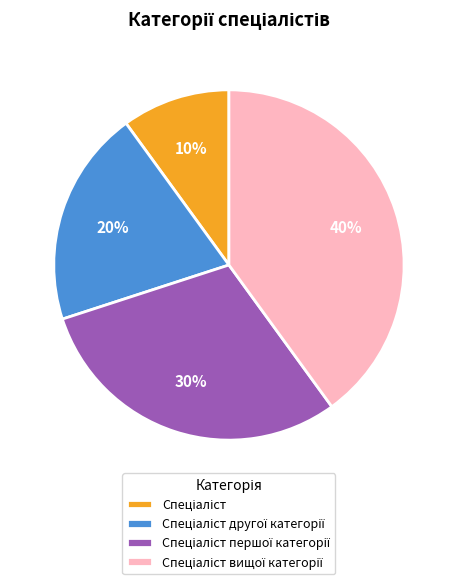

Is there a majority slice in this chart?

No